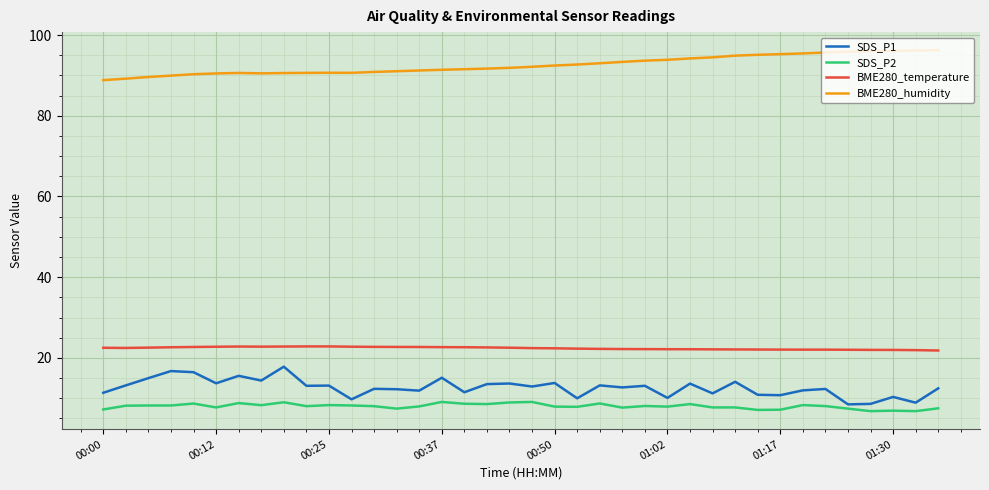

True or false: BME280_humidity and SDS_P2 intersect in this chart.

False